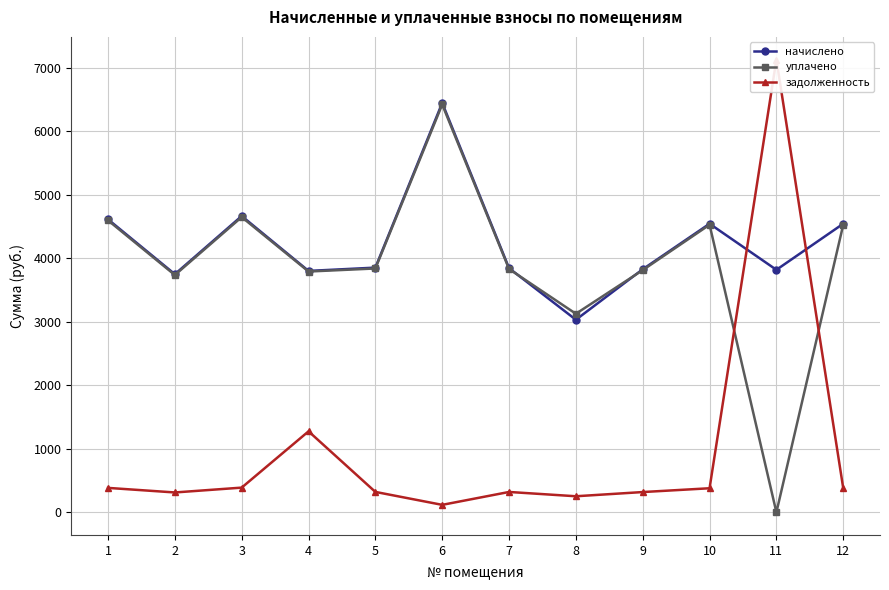

What is the maximum value for начислено?

6447.1